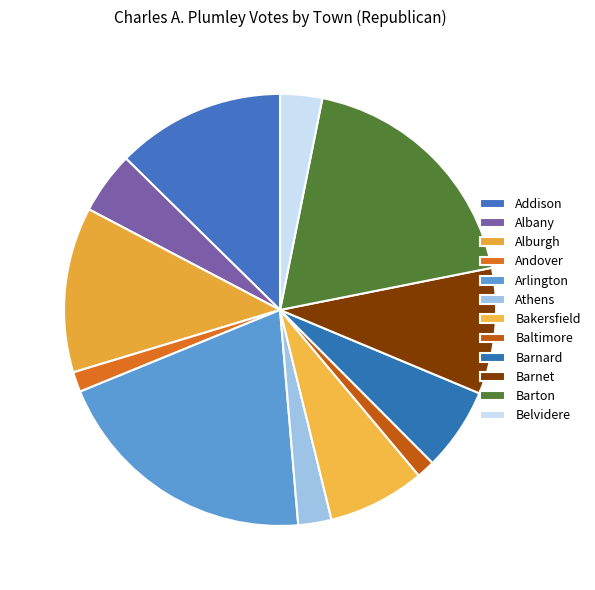

The Baltimore slice represents 11% of the pie. True or false?

False